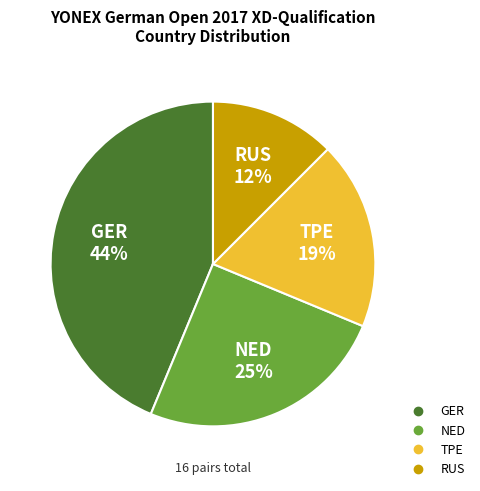

Does any single category account for the majority?

No